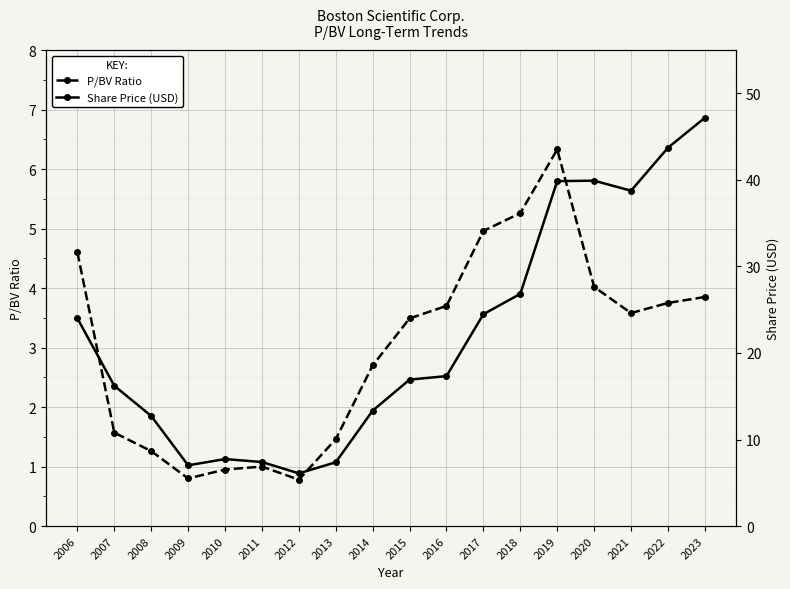

Rank the series at 2013 from lowest to highest value.

P/BV Ratio, Share Price (USD)